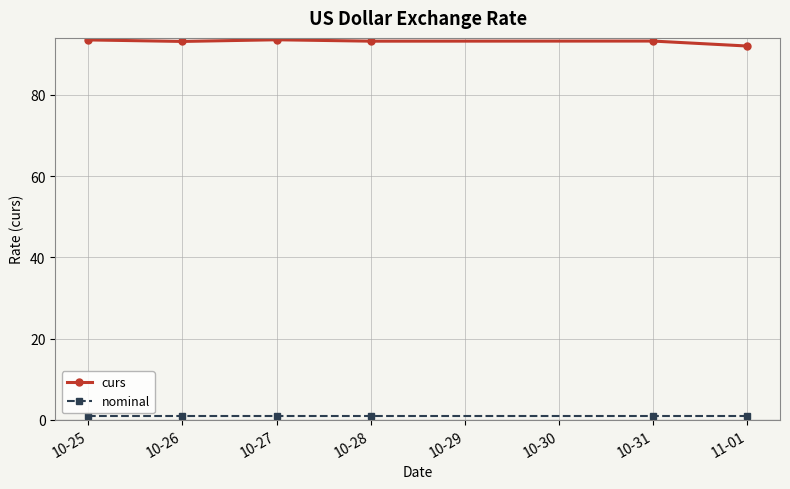

At which label does curs reach its minimum?

11-01